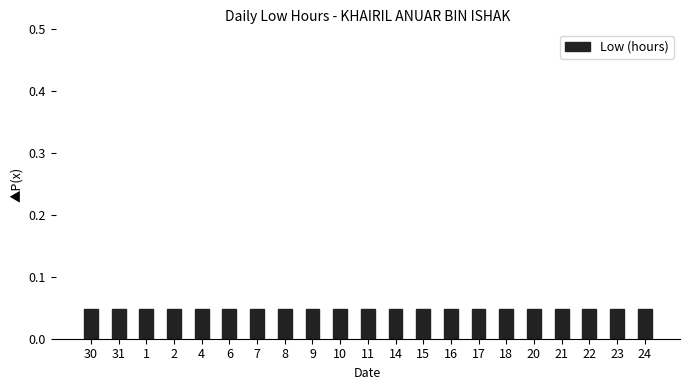

What is the sum of all values?

1.0